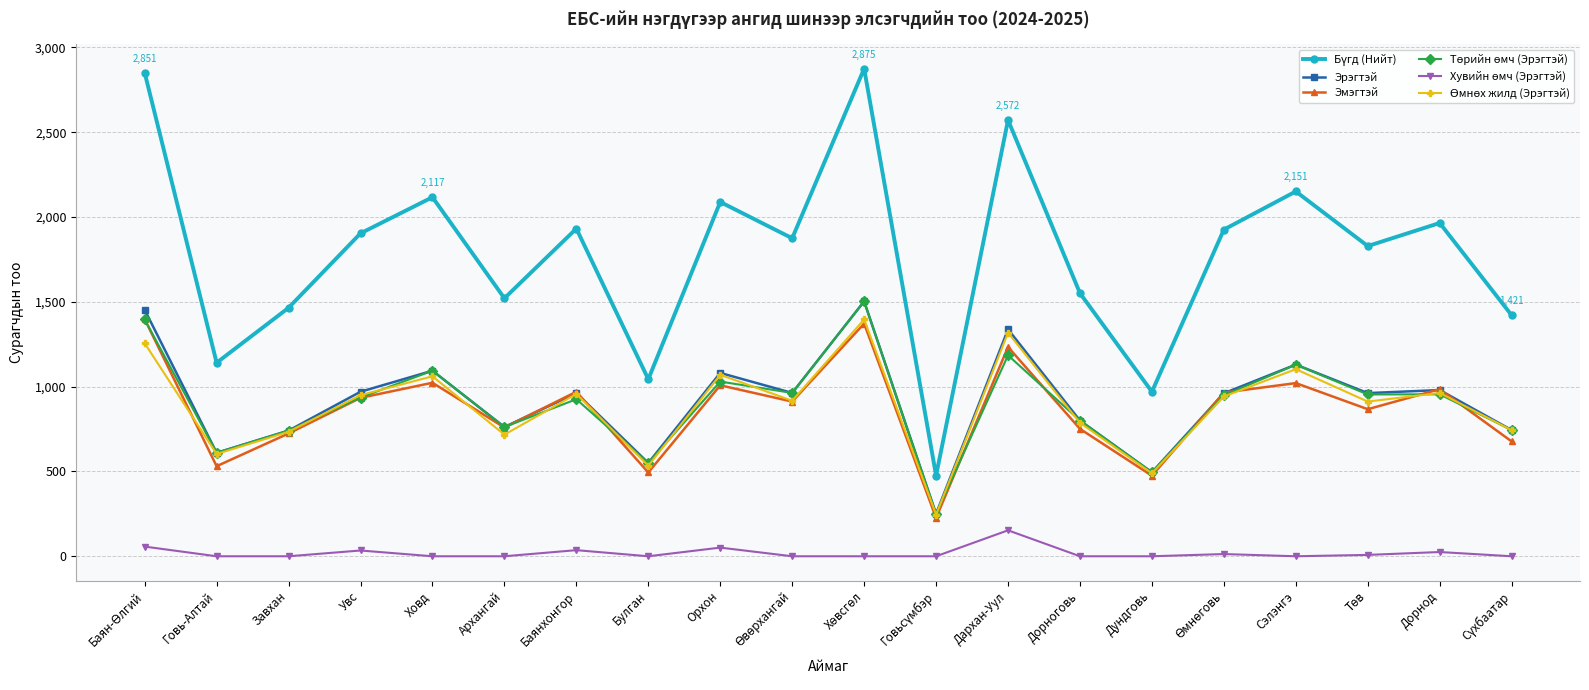

What is the spread (max minus min) of values at Дархан-Уул?

2419